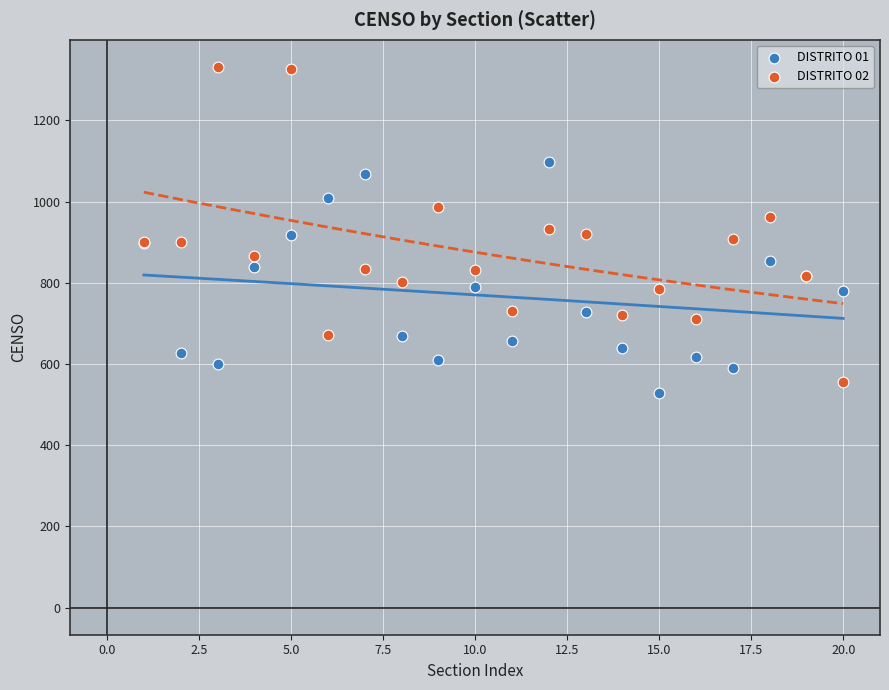

Which series reaches the maximum Y coordinate?

DISTRITO 02